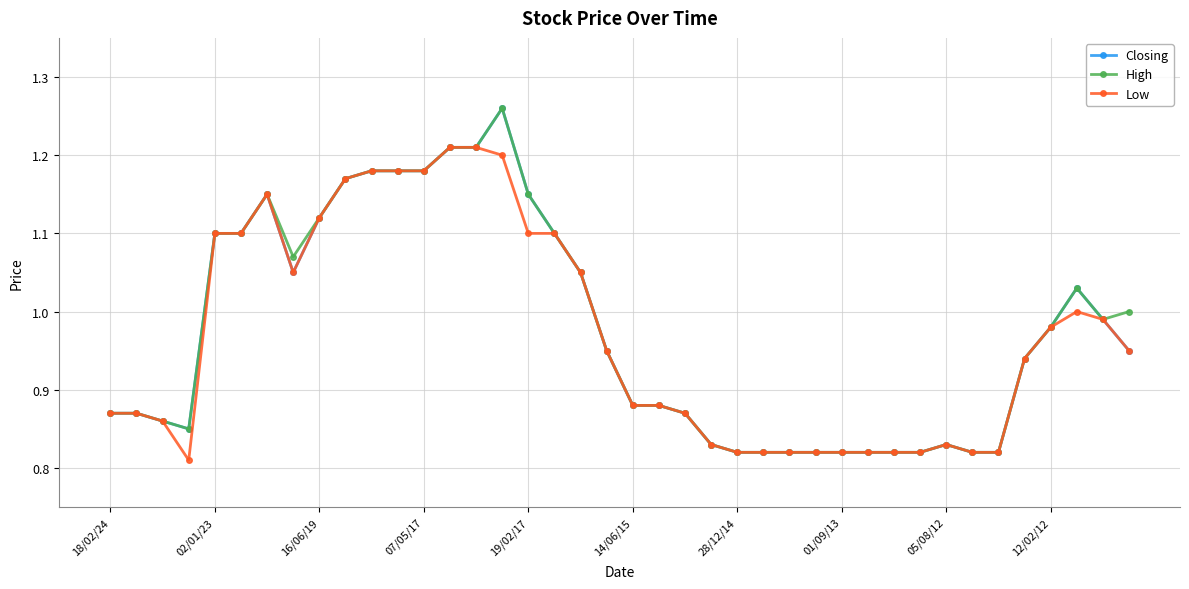

At which category is the sum across all series the highest?

15